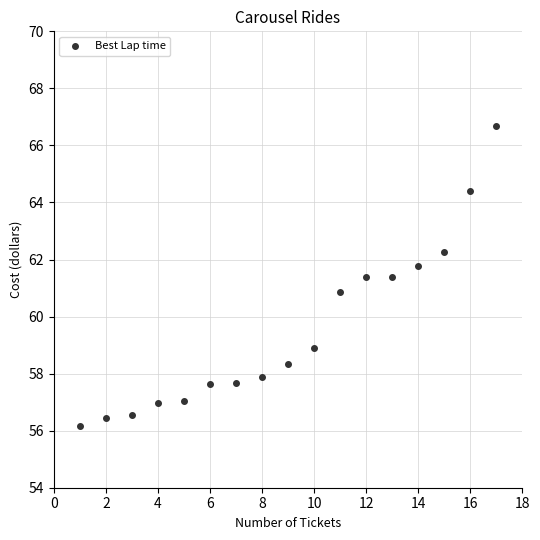

What is the range of Y values (max minus min)?

10.5